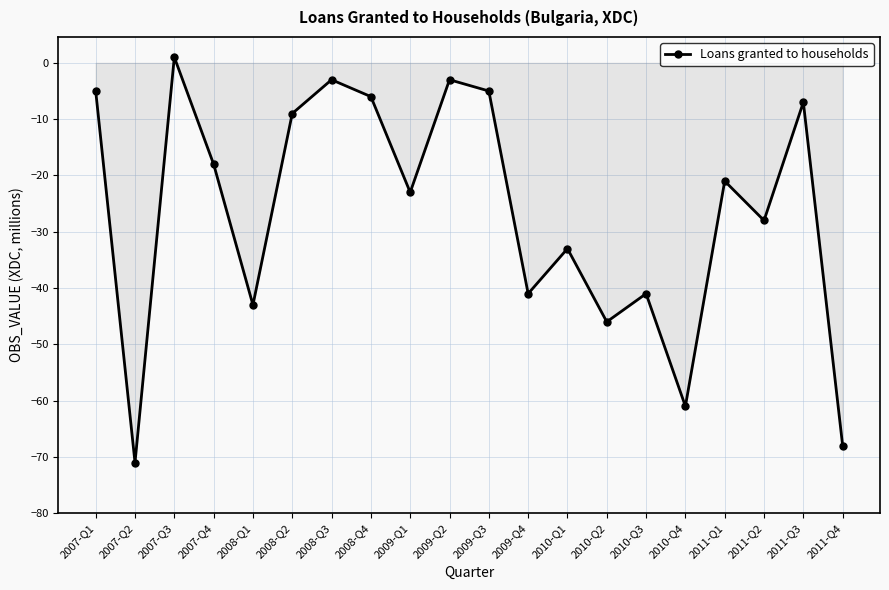

What is the label of the 3rd point from the right?

2011-Q2